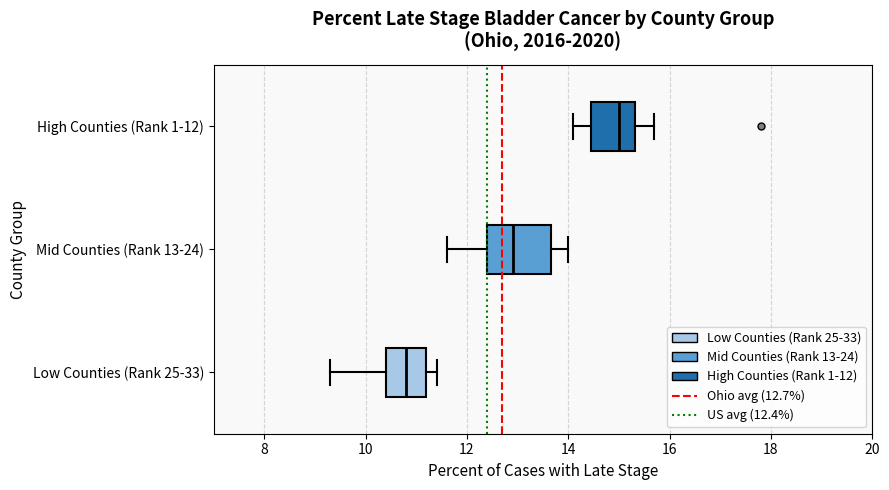

Which box is the widest, from its left edge to its right edge?

Mid Counties (Rank 13-24)